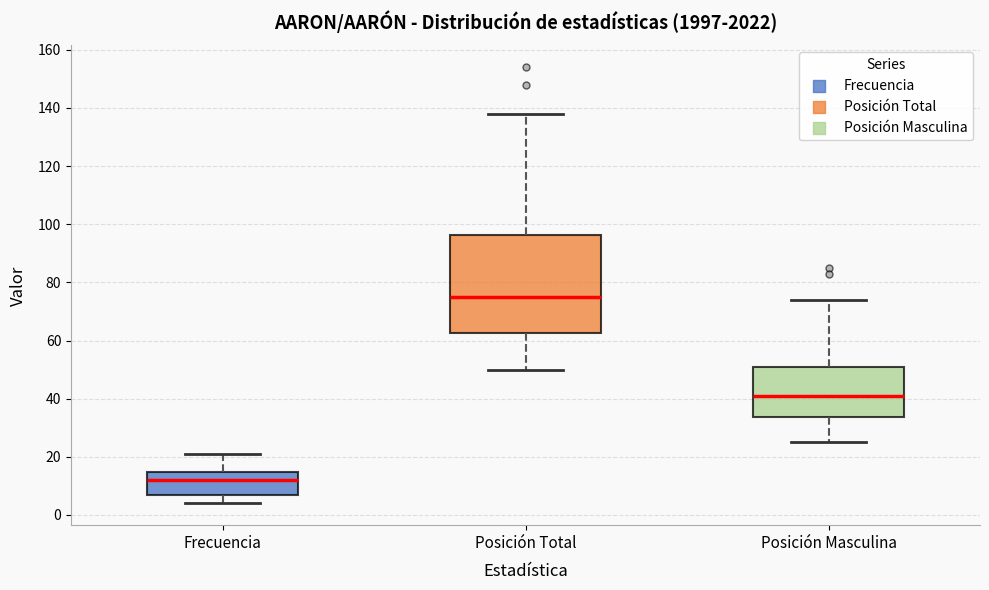

Which box is the tallest, from its lower edge to its upper edge?

Posición Total